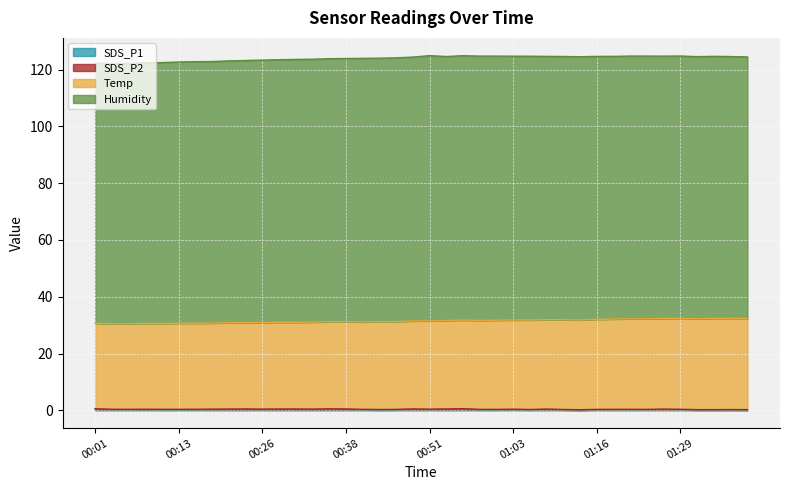

At which label does SDS_P1 reach its peak?

00:01